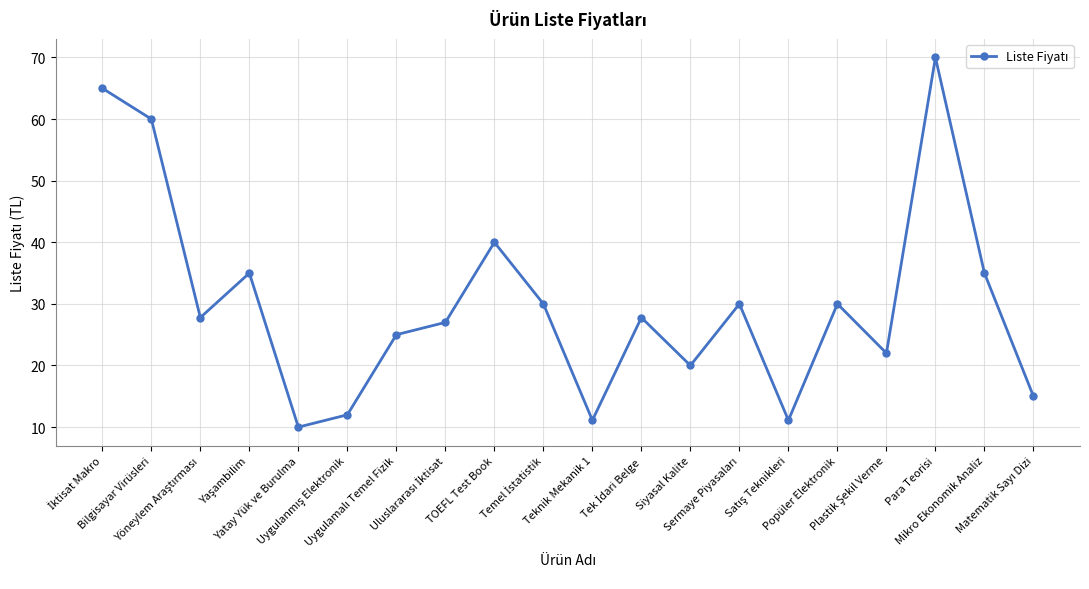

True or false: the data has more than 2 interior local peaks.

True